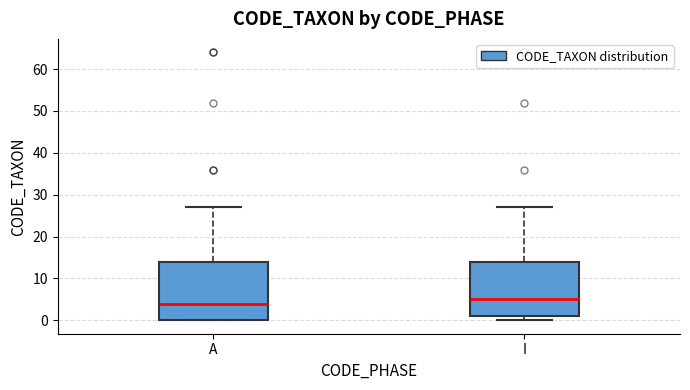

Reading left to right, transcribe this box plot: for each box, give where its median line is, the range the box spans, and where its two whiskers end, as read against the y-axis. The values are not printed on the chart, so give them approximately, as read against the axis.

A: median 4, box 0 to 14, whiskers 0 to 27
I: median 5, box 1 to 14, whiskers 0 to 27